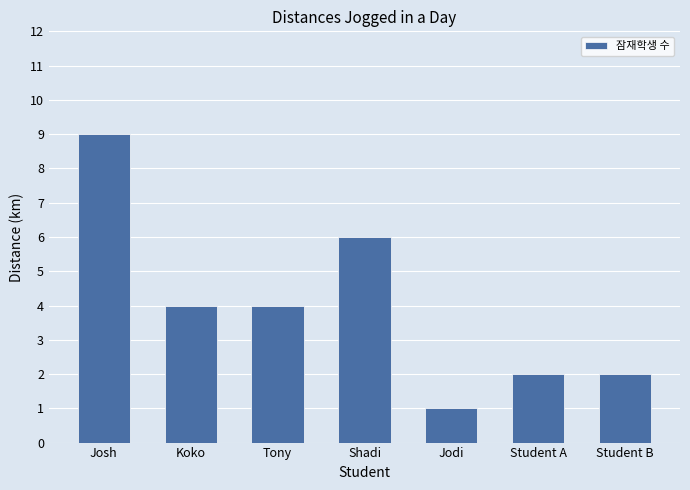

What is the change in value from Jodi to Student A?

+1